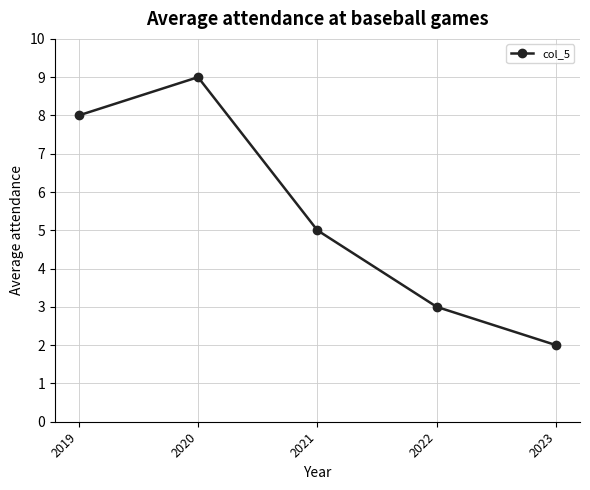

The chart shows a value of 9 at 2020. True or false?

True